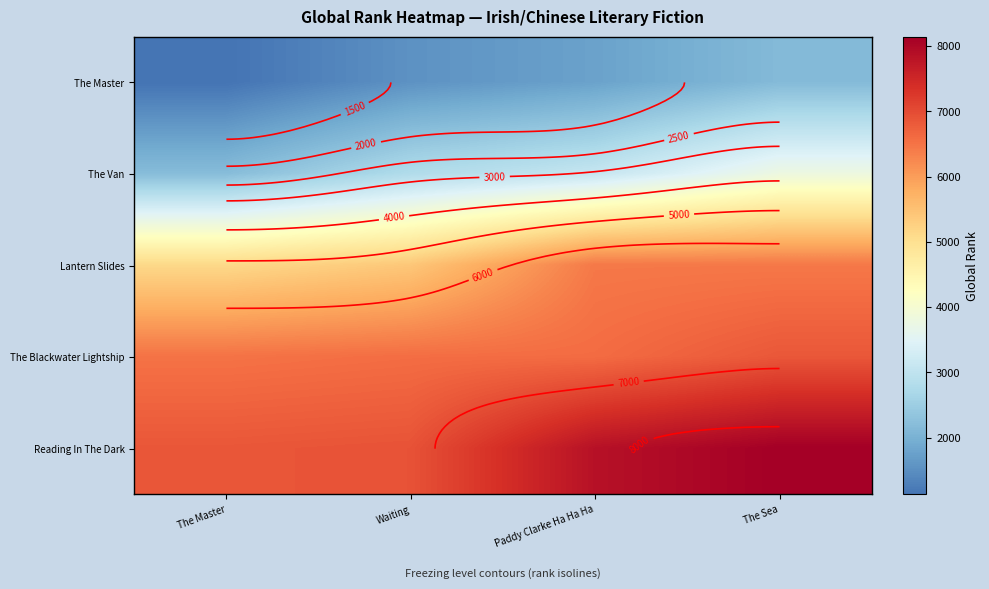

True or false: The Blackwater Lightship has a value of 6855 at The Sea.

True